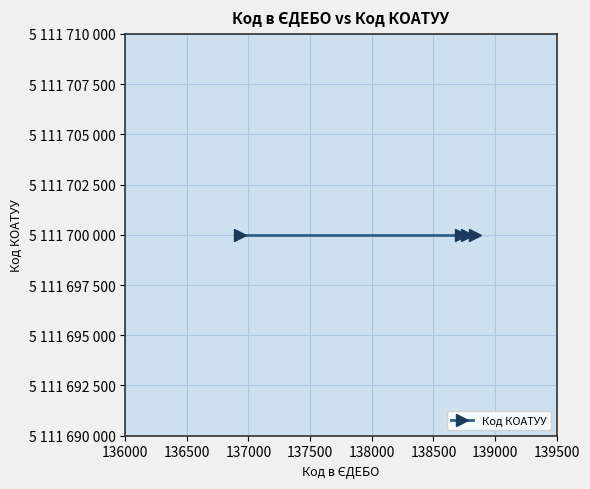

Approximately how many times larger is the value at 136933 compared to 138833?

1.0